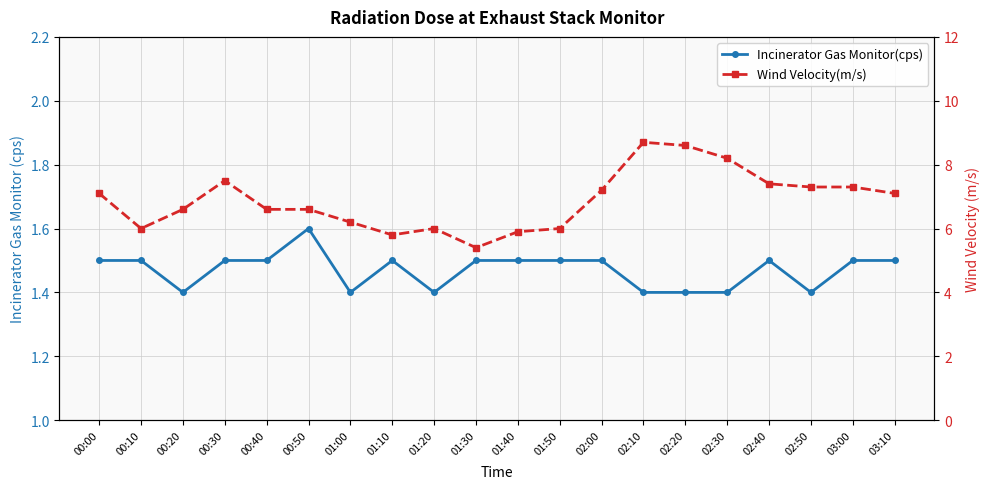

The value of Incinerator Gas Monitor(cps) at 00:00 is 1.5. True or false?

True